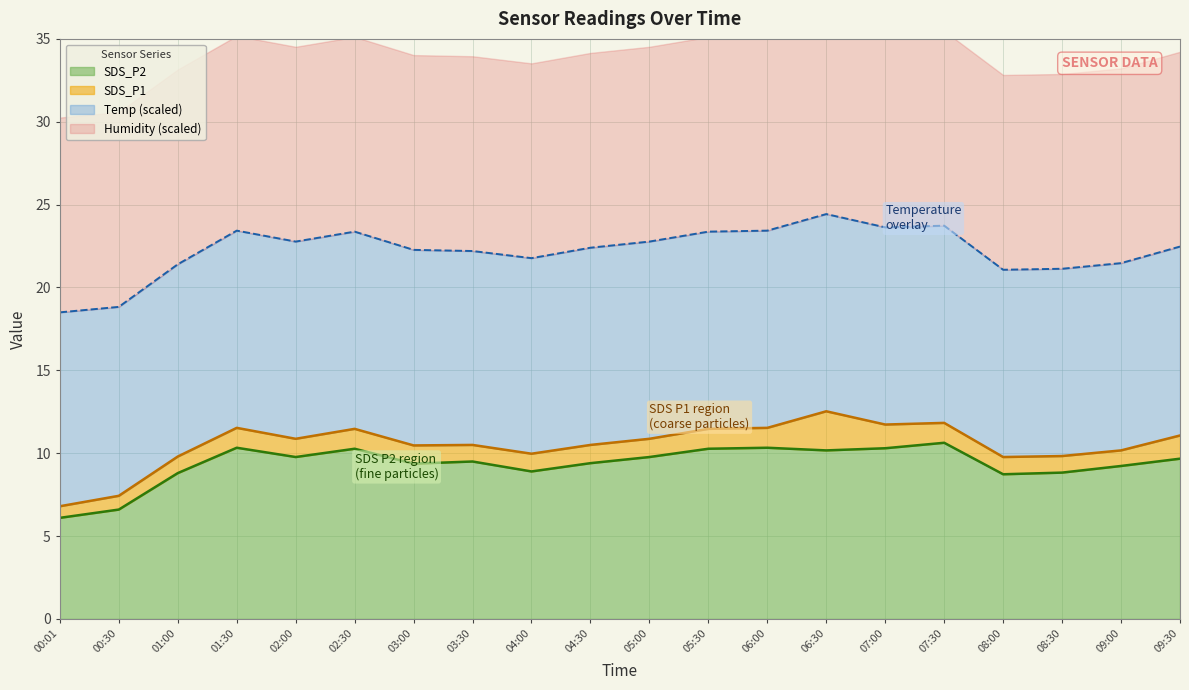

True or false: SDS_P2 has a value of 8.8 at 08:30.

True